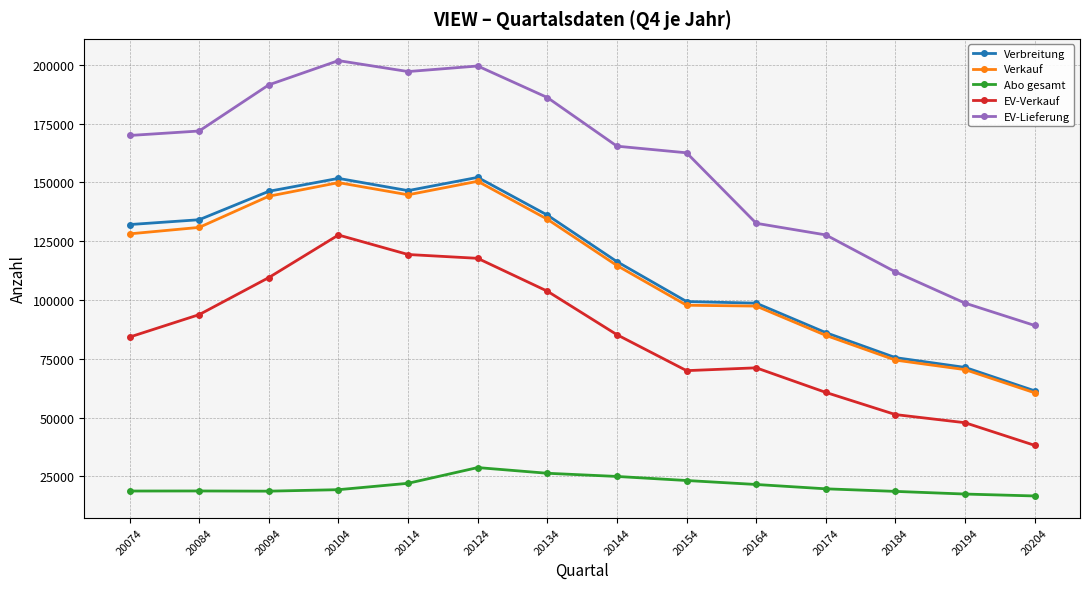

Is it true that EV-Verkauf equals 71332 at 20184?

False